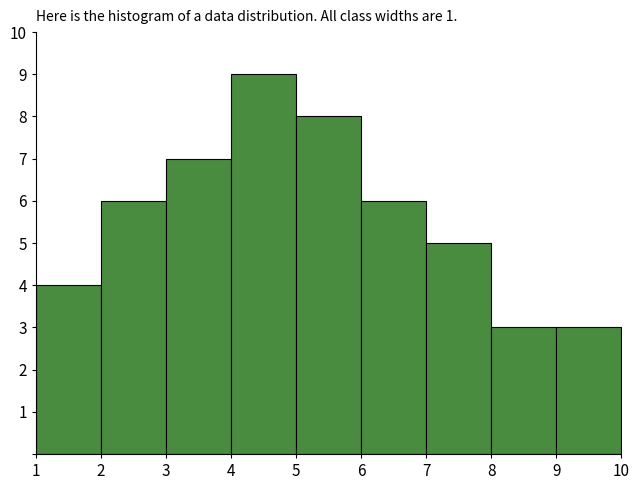

Reading left to right, transcribe this chart: for each bar, give the range it covers on the x-axis and its height. The values are not printed on the chart, so give them approximately, as read against the axis.

1 to 2: 4
2 to 3: 6
3 to 4: 7
4 to 5: 9
5 to 6: 8
6 to 7: 6
7 to 8: 5
8 to 9: 3
9 to 10: 3